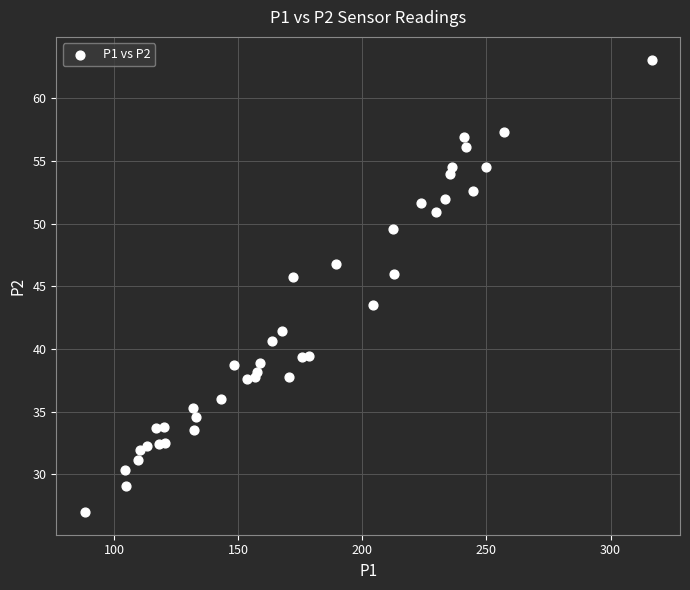

What is the range of Y values (max minus min)?

36.1